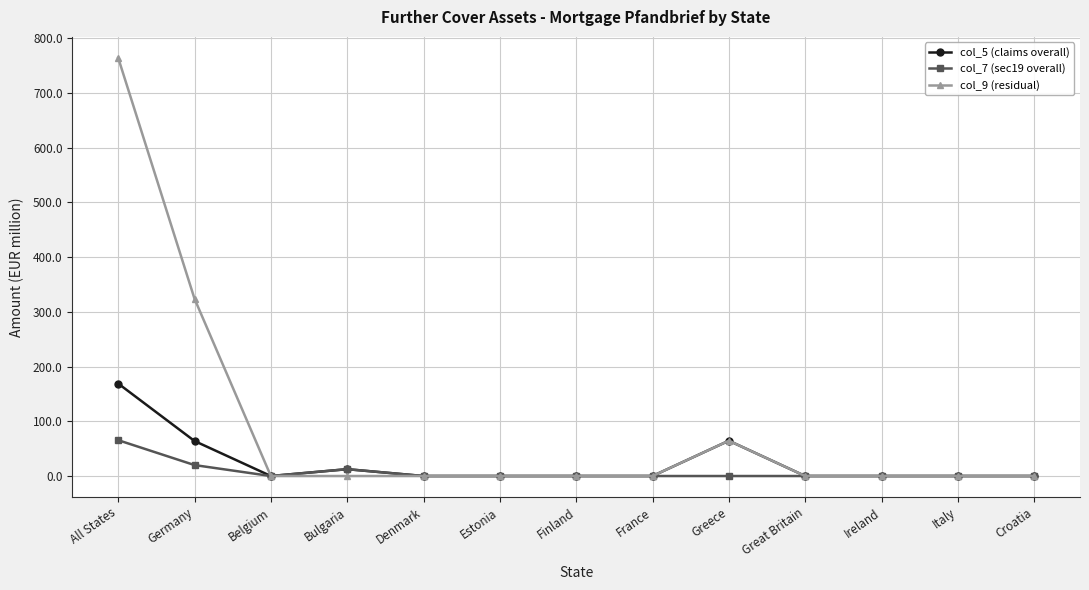

At which category does the chart reach its peak across all series?

All States